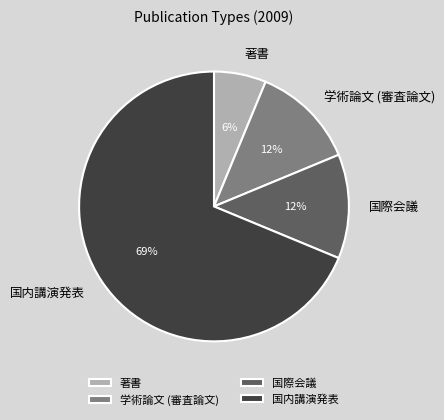

To the nearest percent, what is the average slice percentage?

25%